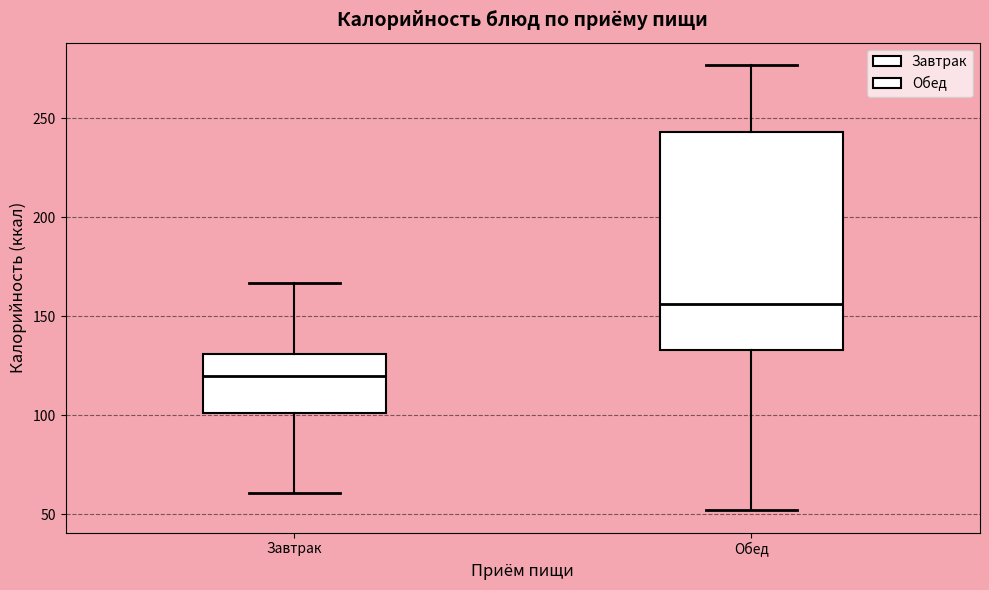

Where is the upper edge of the box for Обед on the y-axis? The values are not printed on the chart, so give them approximately, as read against the axis.

245